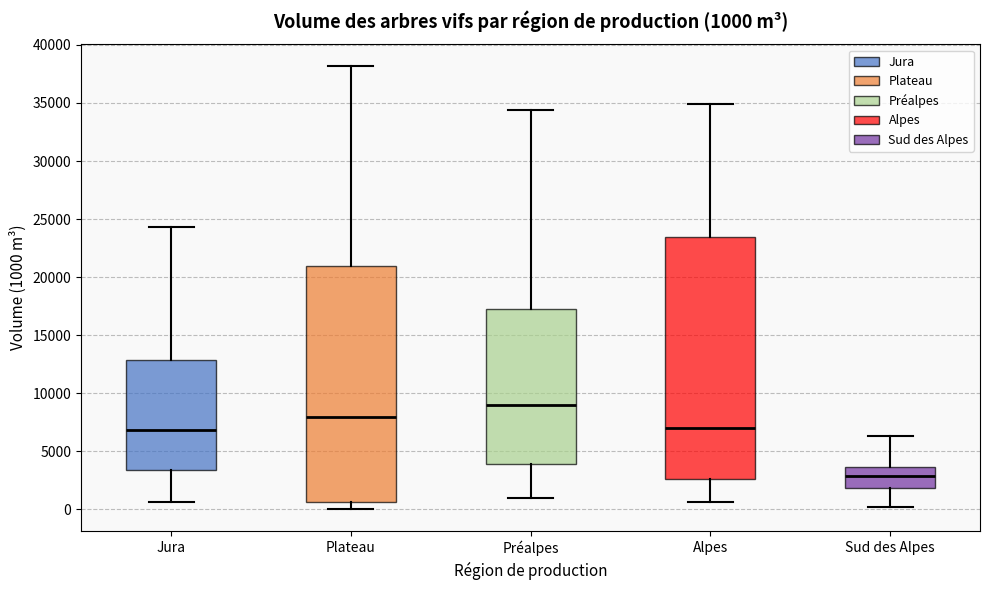

Which box's median line is the lowest?

Sud des Alpes